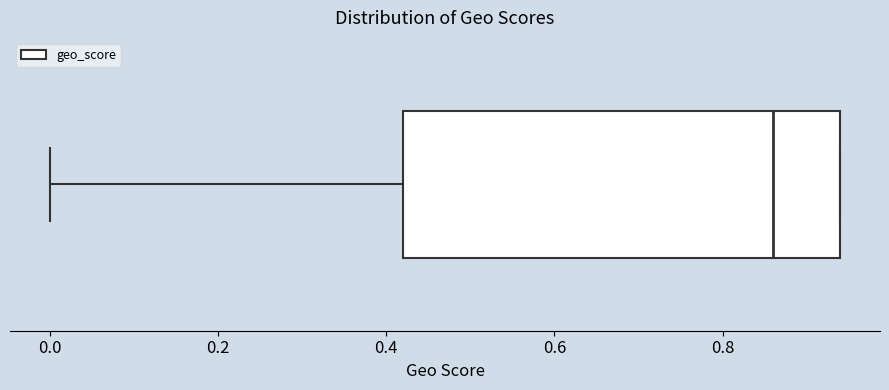

Transcribe this box plot: give where the median line is, the range the box spans, and where the two whiskers end, as read against the x-axis. The values are not printed on the chart, so give them approximately, as read against the axis.

median 0.86, box 0.42 to 0.94, whiskers 0.00 to 0.94